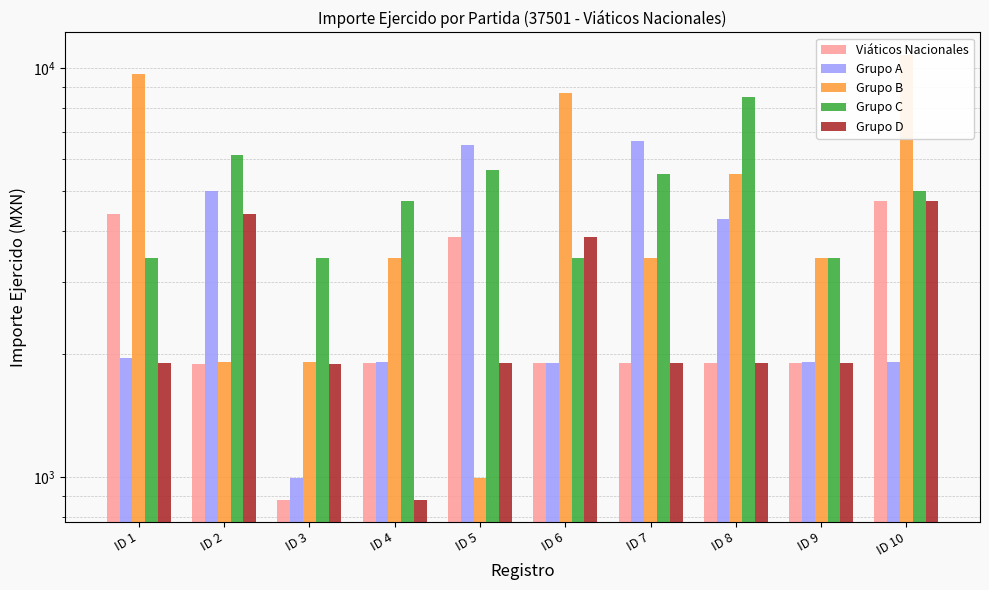

Read the Viáticos Nacionales value at ID 4.

1908.0